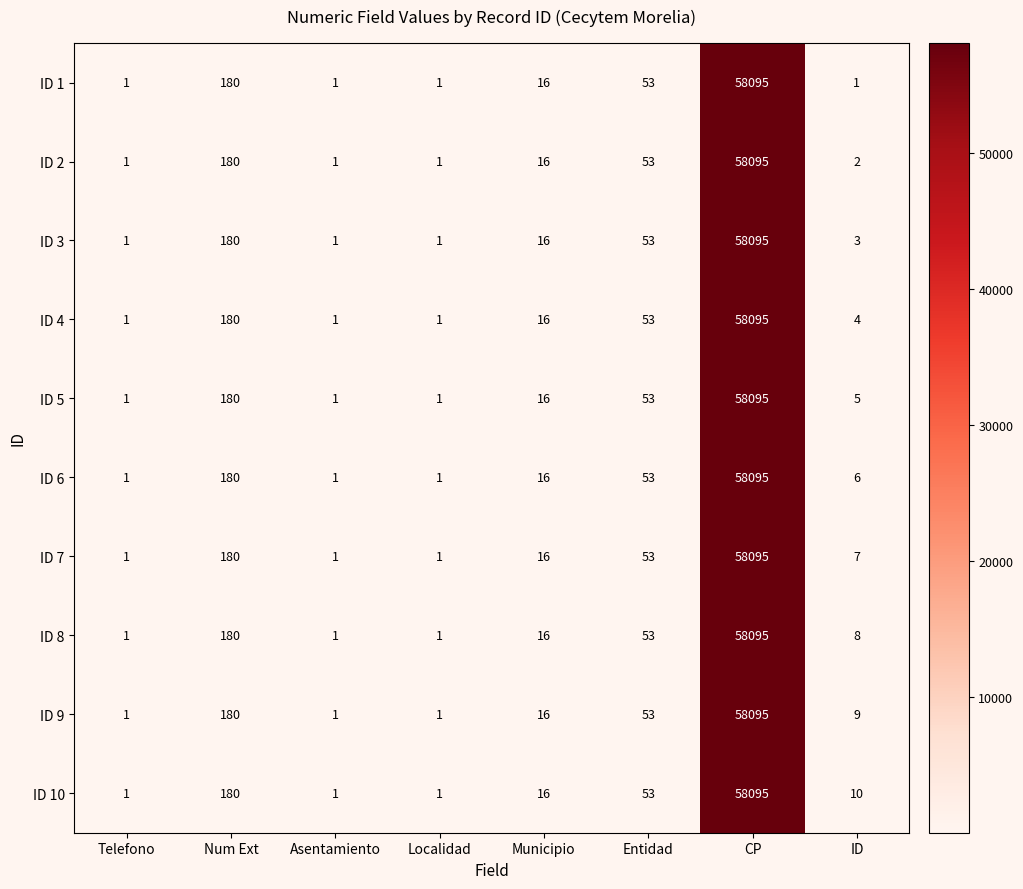

What is the total value across all series at Entidad?

530